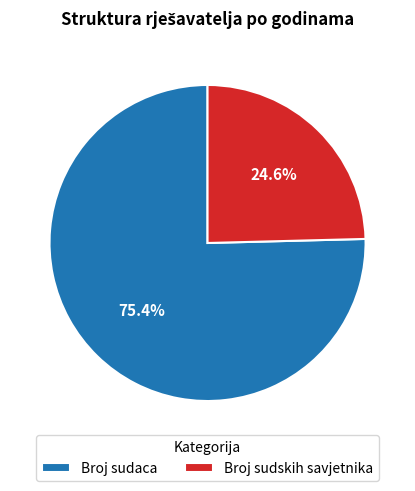

How many slices are in this pie chart?

2